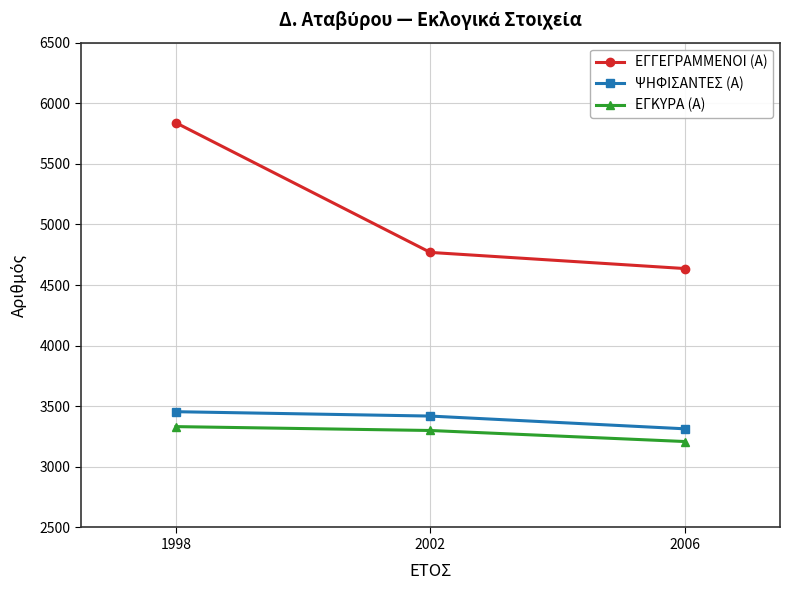

Rank the categories by ΕΓΓΕΓΡΑΜΜΕΝΟΙ (Α) value from highest to lowest.

1998, 2002, 2006